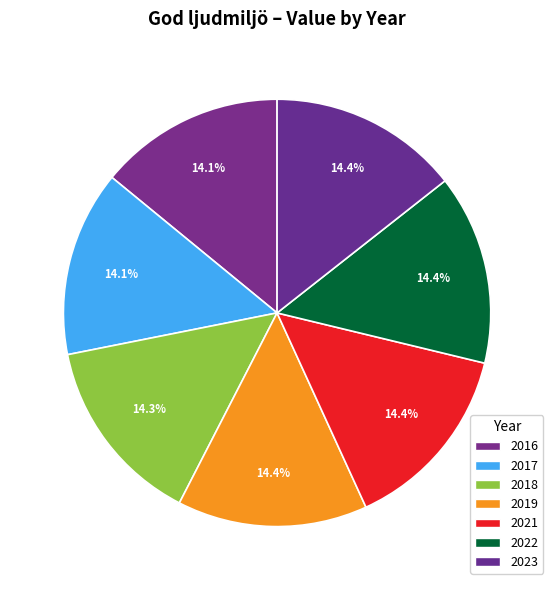

Count the number of slices in the pie.

7